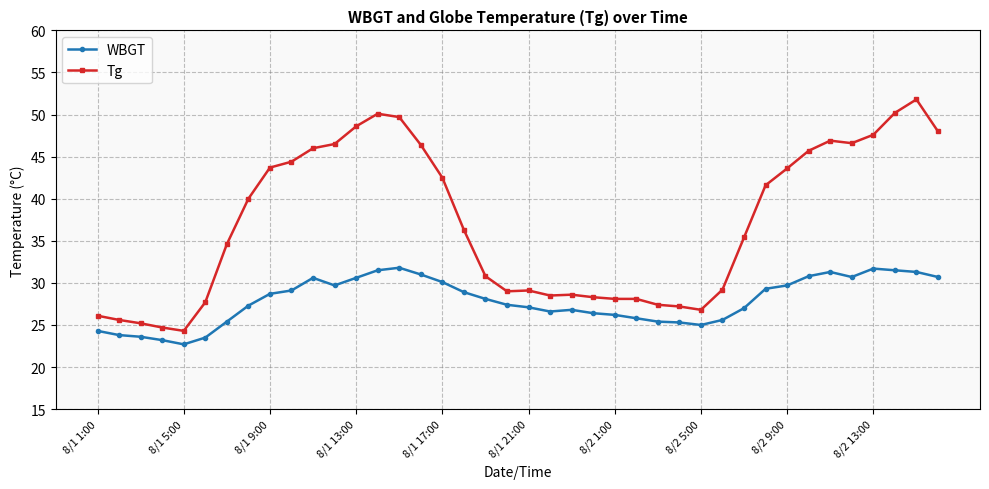

True or false: WBGT has more than 2 interior local peaks.

True